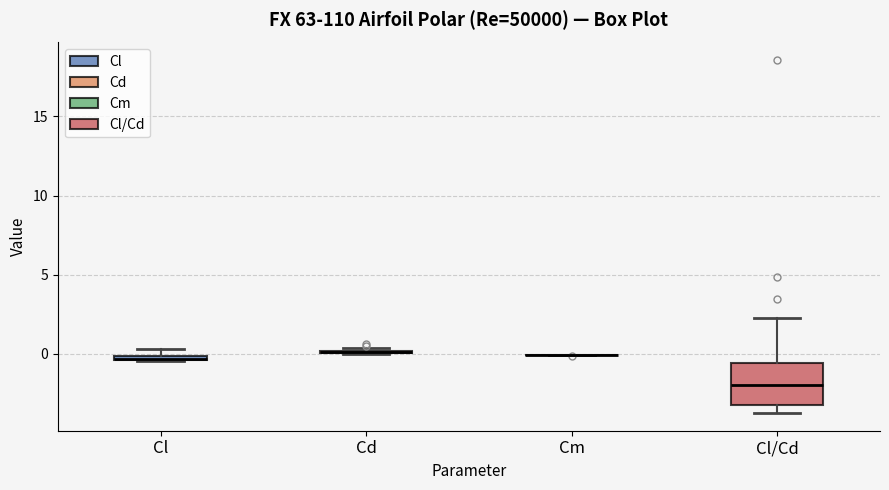

Comparing the boxes themselves (not the whiskers), which one is the tallest?

Cl/Cd